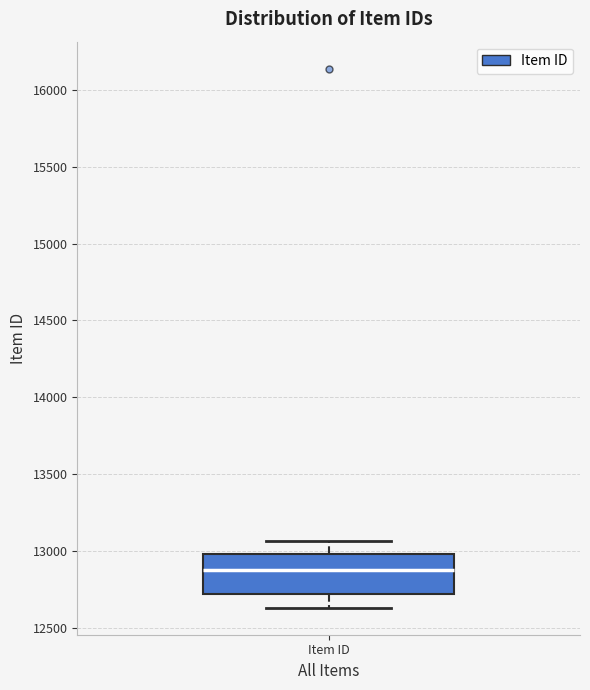

Where is the upper edge of the box for Item ID on the y-axis? The values are not printed on the chart, so give them approximately, as read against the axis.

13000